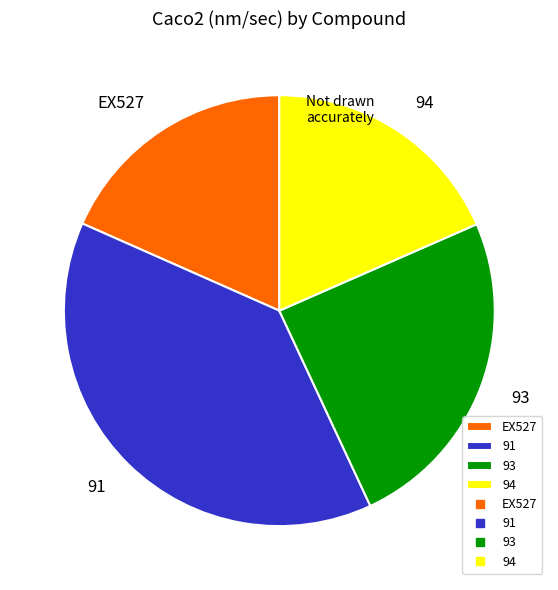

Do 94 and 93 together represent more than half of the pie?

No